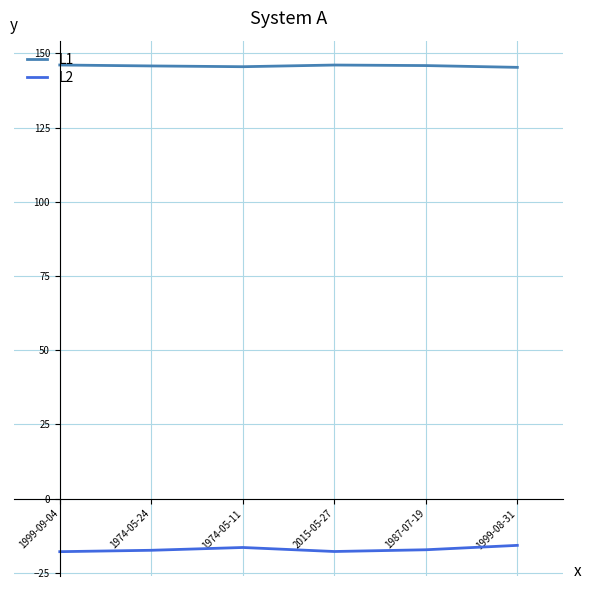

The L2 series shows -5.2 at 1999-08-31. True or false?

False